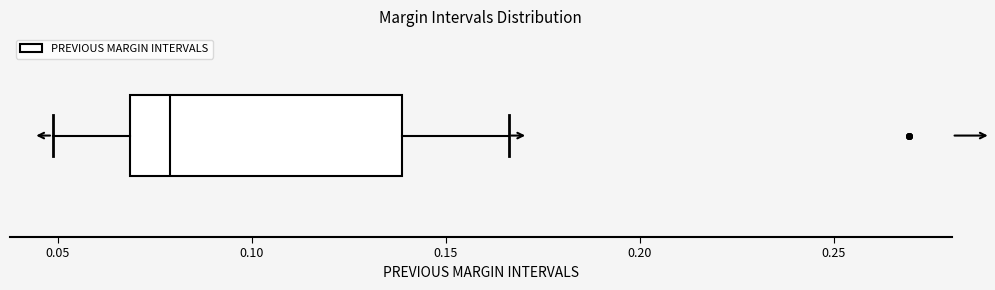

Read this box plot against the x-axis: the position of the median line, the range covered by the box, and the ends of both whiskers. The values are not printed on the chart, so give them approximately, as read against the axis.

median 0.080, box 0.070 to 0.140, whiskers 0.050 to 0.165